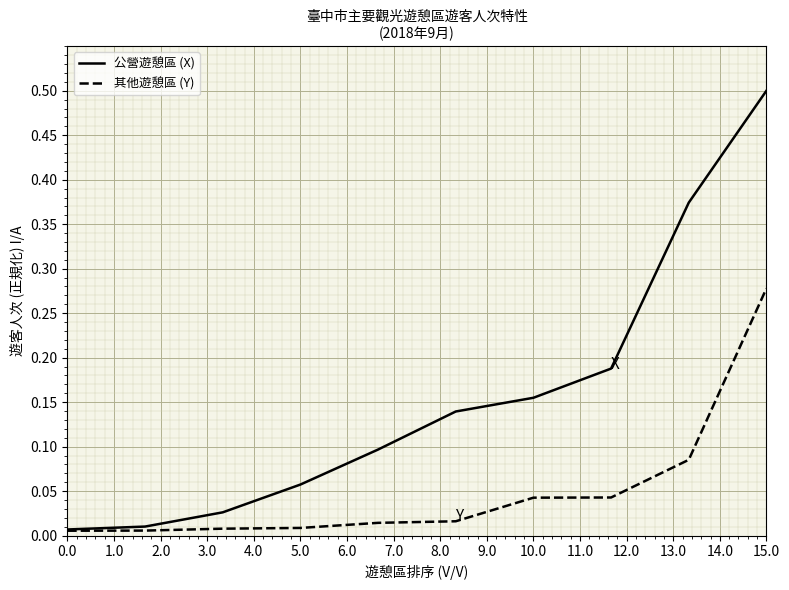

Which series has the largest range (max minus min)?

公營遊憩區 (X)